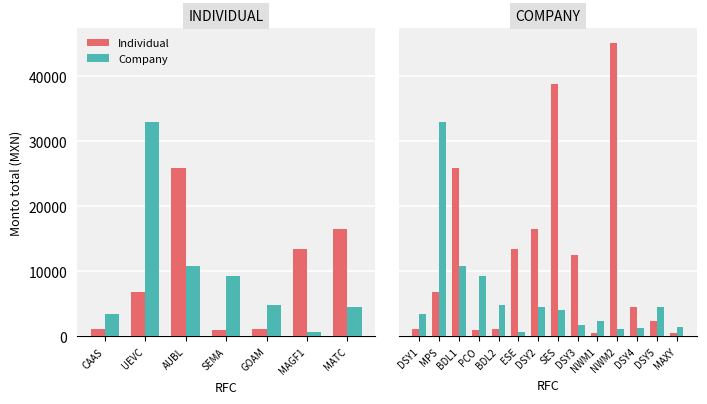

Which series has the largest total across all categories?

Individual